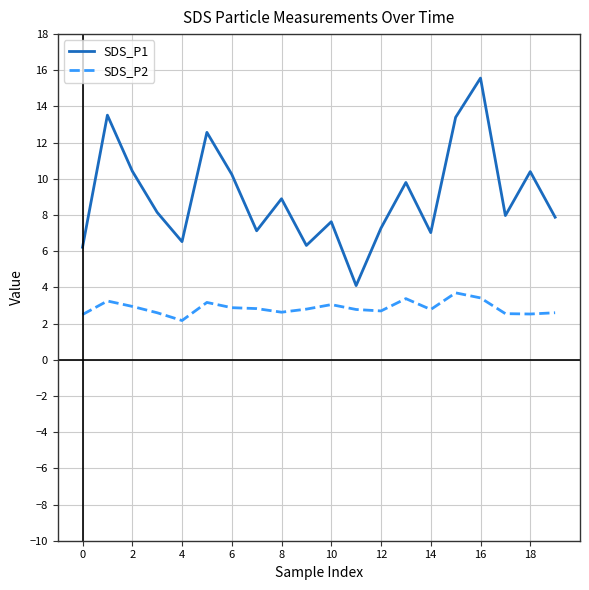

What is the sum of all SDS_P2 values?

57.3